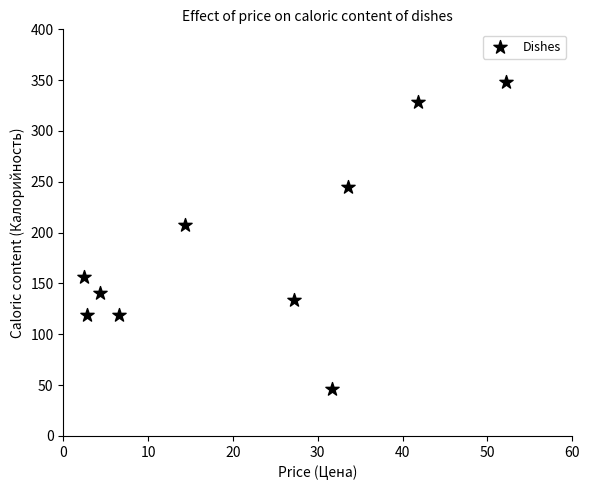

What Y value in the scatter plot is closest to 197?

207.4